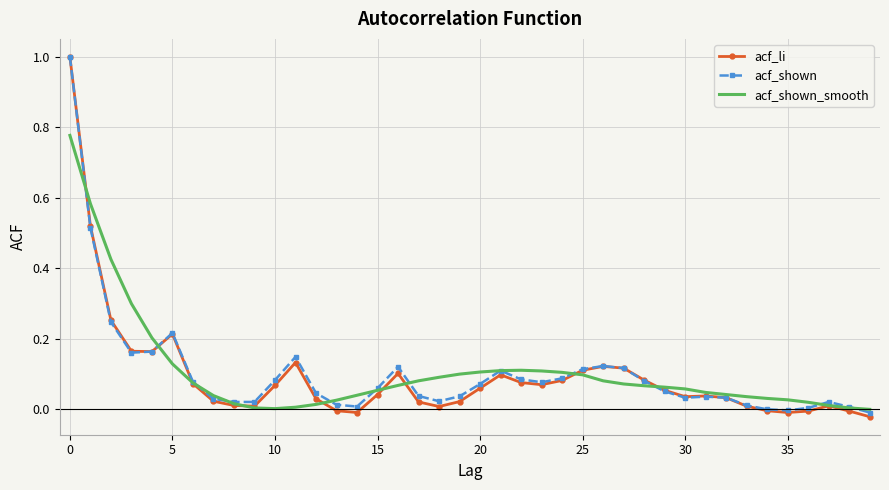

What is the maximum value for acf_shown?

1.0